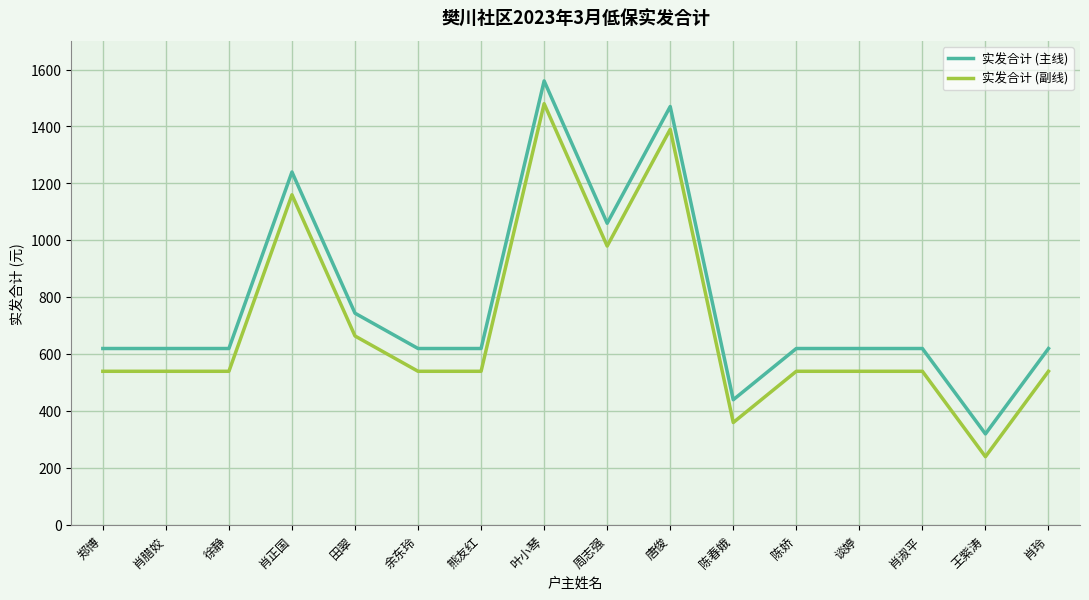

At 周志强, list the series in order from largest to smallest.

实发合计 (主线), 实发合计 (副线)